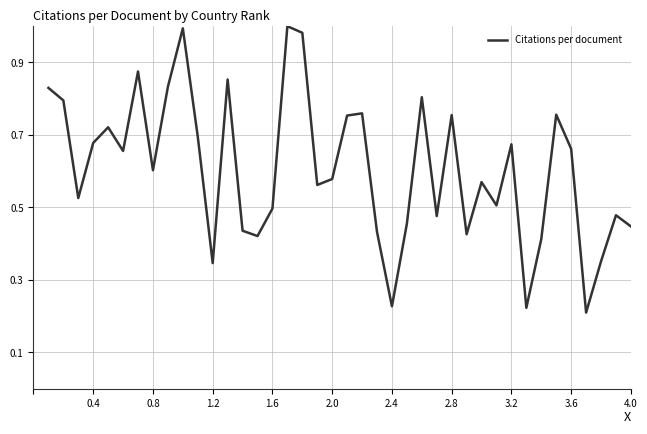

The value at 2.4 is 0.3. True or false?

False